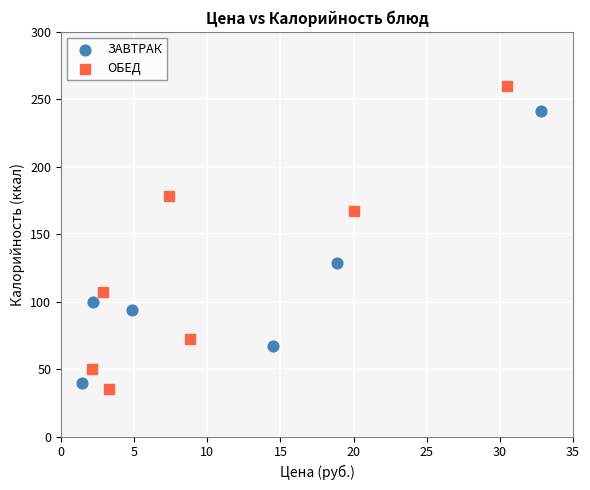

Which series contains the highest Y value?

ОБЕД